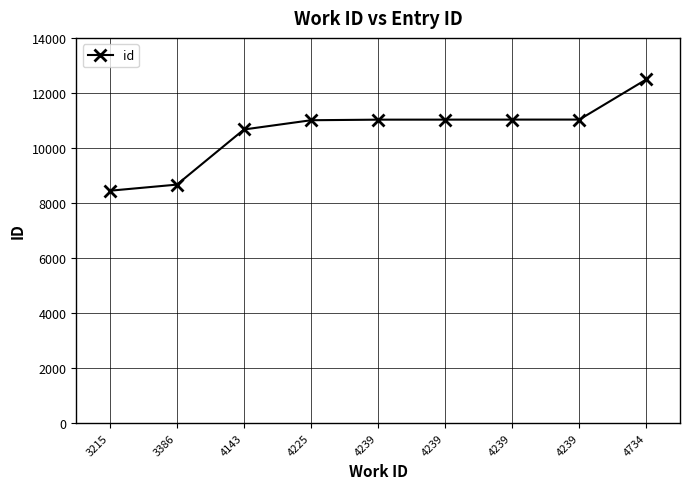

What is the change in value from 4143 to 4239?

+358